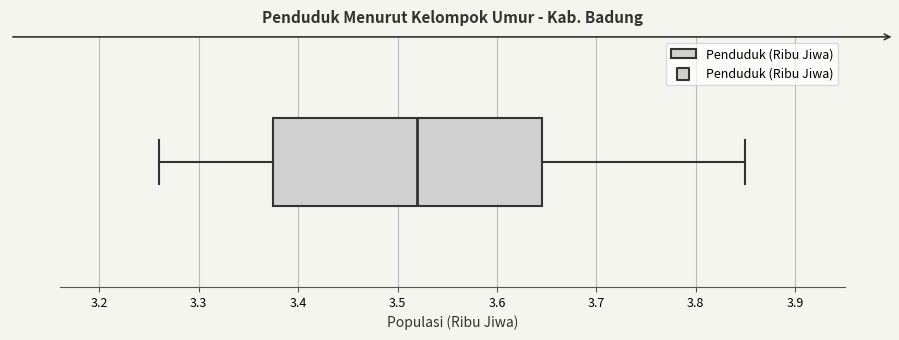

Read this box plot against the x-axis: the position of the median line, the range covered by the box, and the ends of both whiskers. The values are not printed on the chart, so give them approximately, as read against the axis.

median 3.52, box 3.38 to 3.65, whiskers 3.26 to 3.85